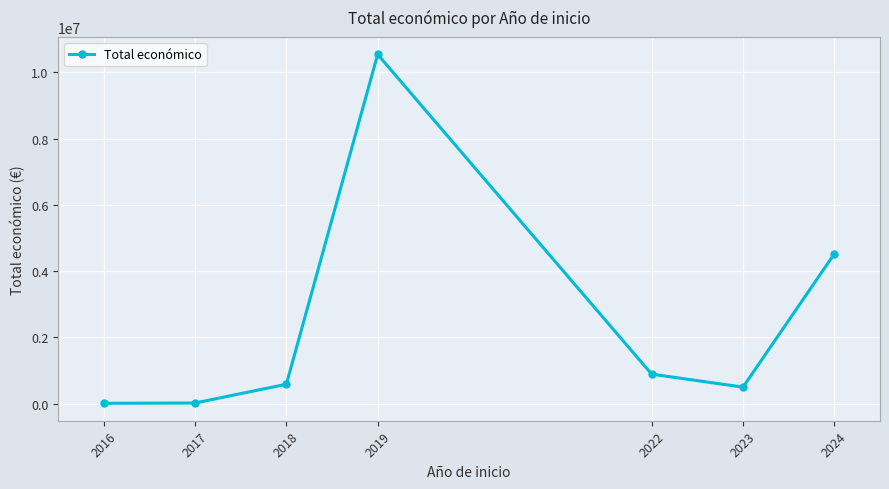

Where is the first local maximum?

2019